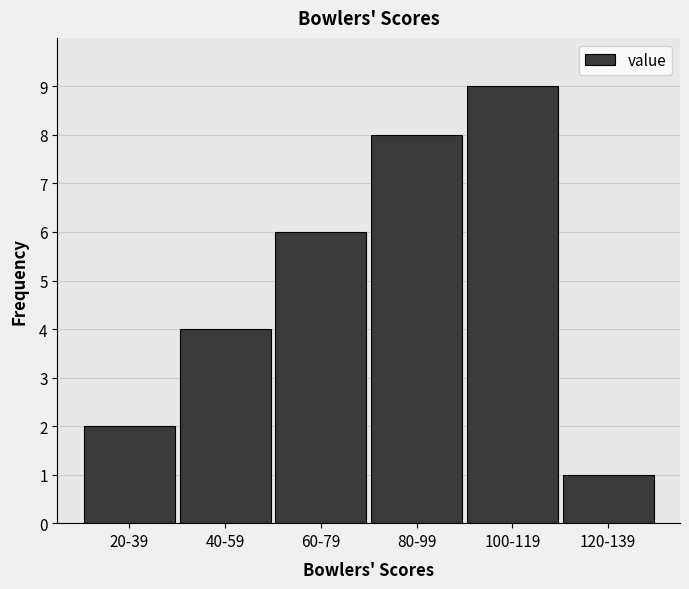

Reading left to right, list all the values displayed in this chart.

2	4	6	8	9	1